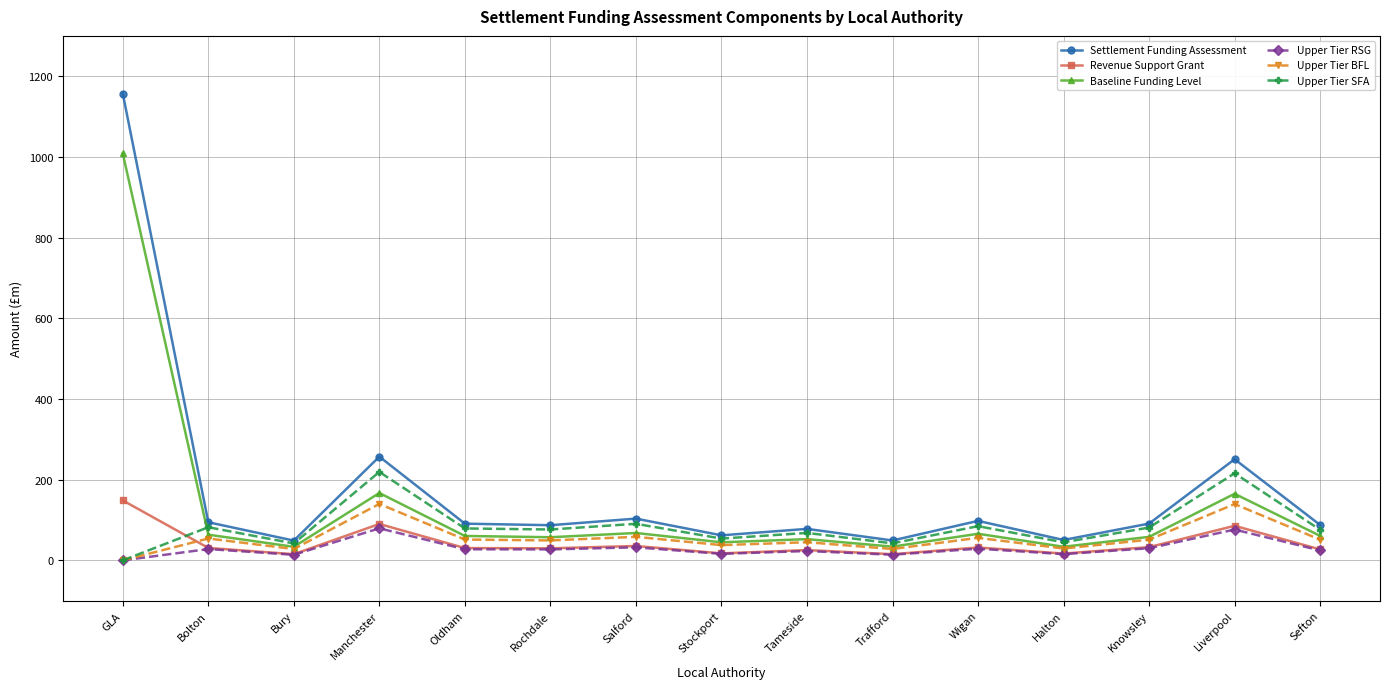

What is the spread (max minus min) of values at Tameside?

54.9